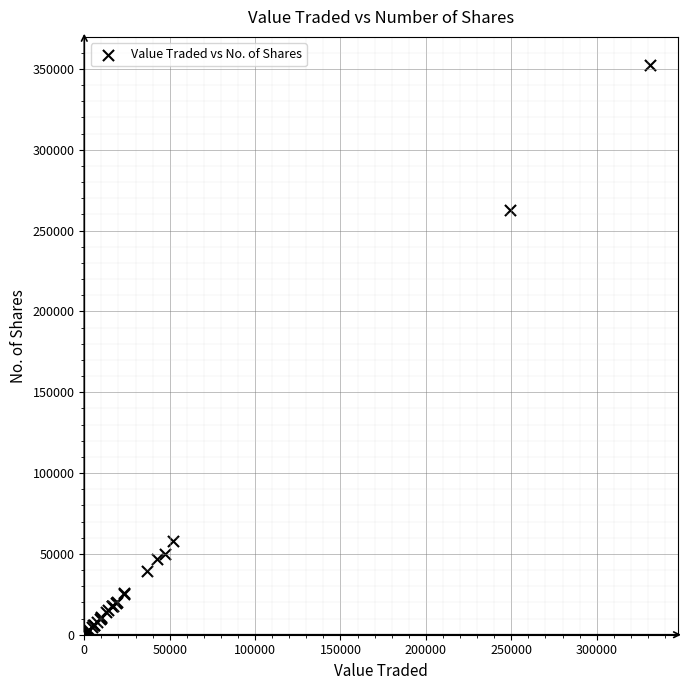

What Y value in the scatter plot is closest to 176169?

262639